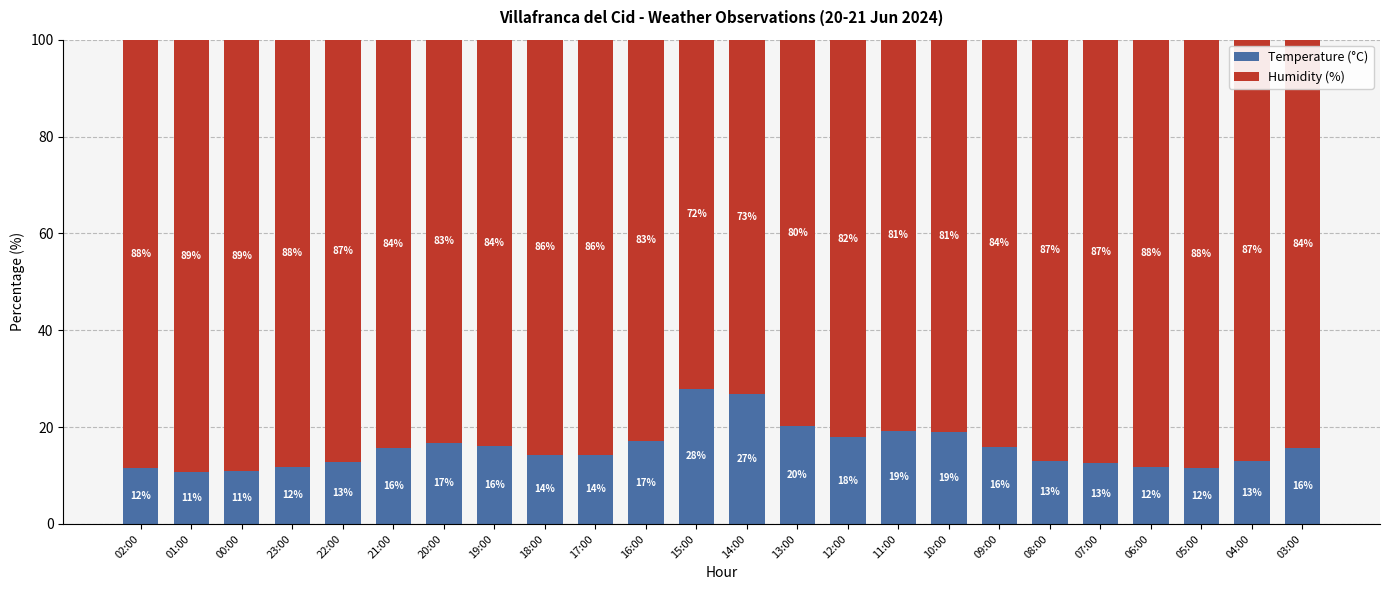

What is the maximum value for Temperature (°C)?

28.0